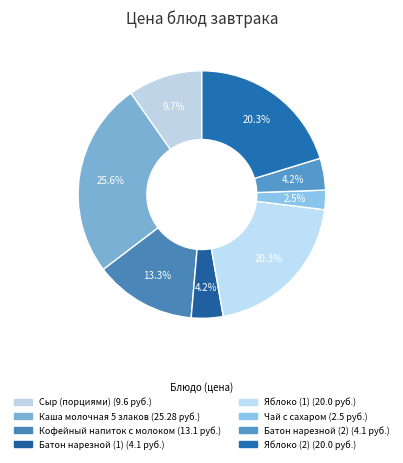

What is the change in value from Батон нарезной (2) to Яблоко (2)?

+15.9